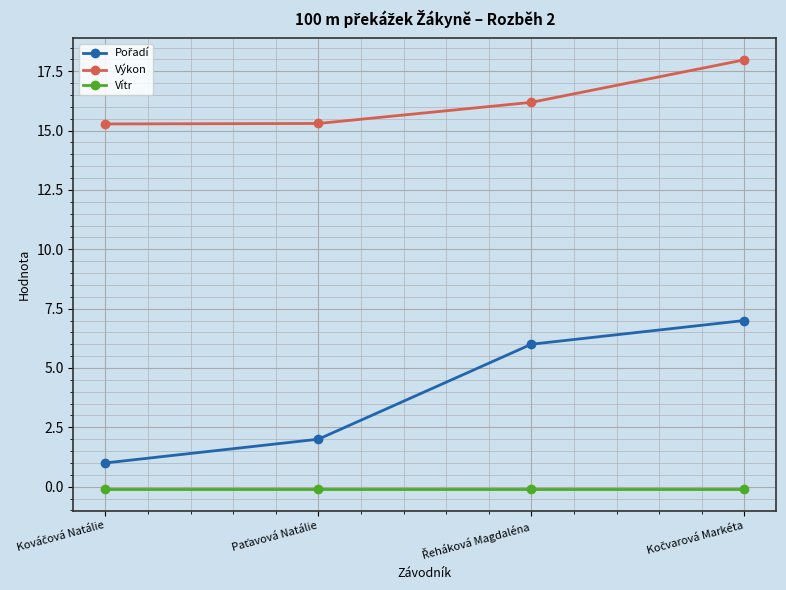

What is the maximum value shown in the chart?

18.0